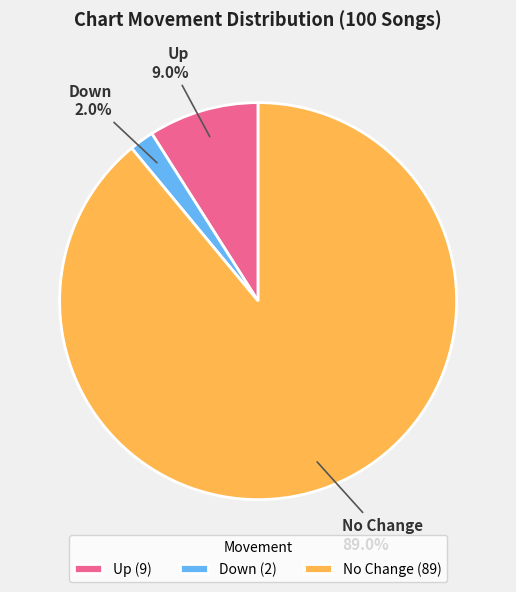

What is the ratio of the value at No Change to the value at Down?

44.5